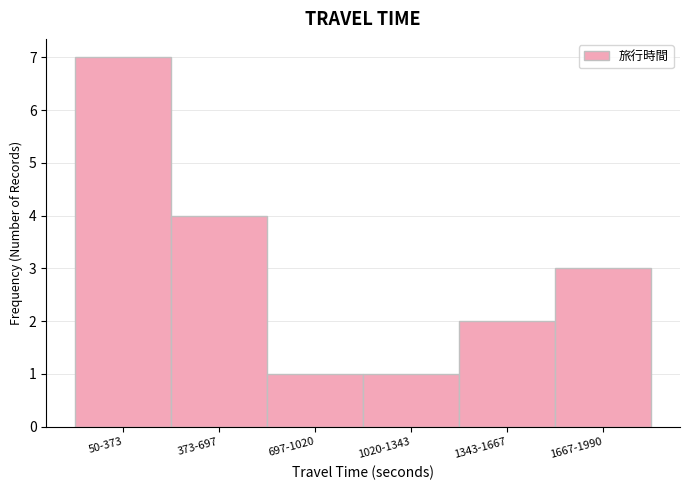

Reading left to right, transcribe all the data shown in this chart.

50-373=7	373-697=4	697-1020=1	1020-1343=1	1343-1667=2	1667-1990=3